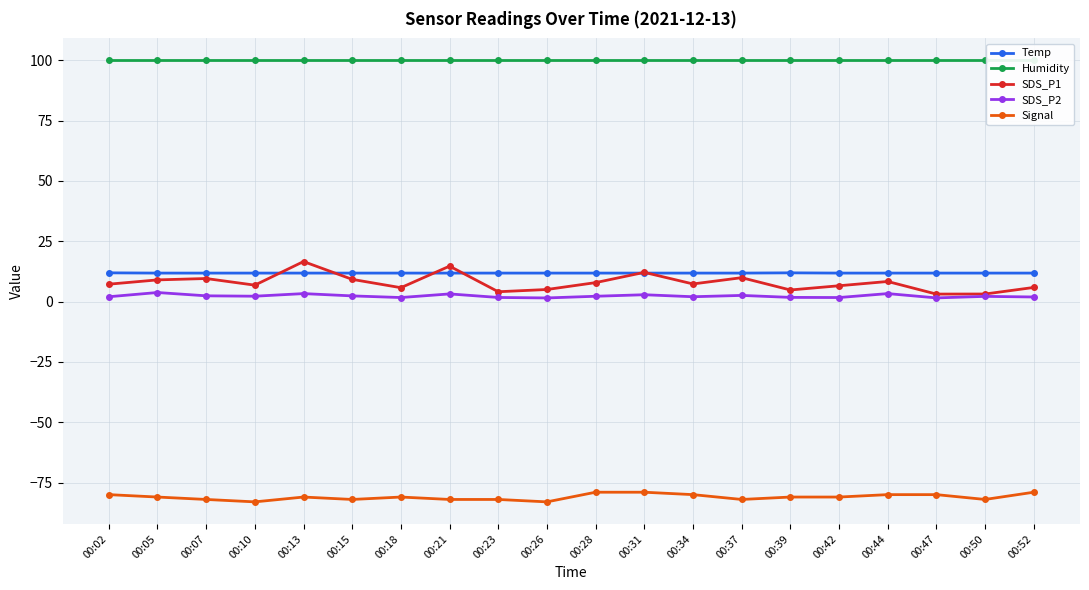

The value of Humidity at 00:05 is 145.0. True or false?

False